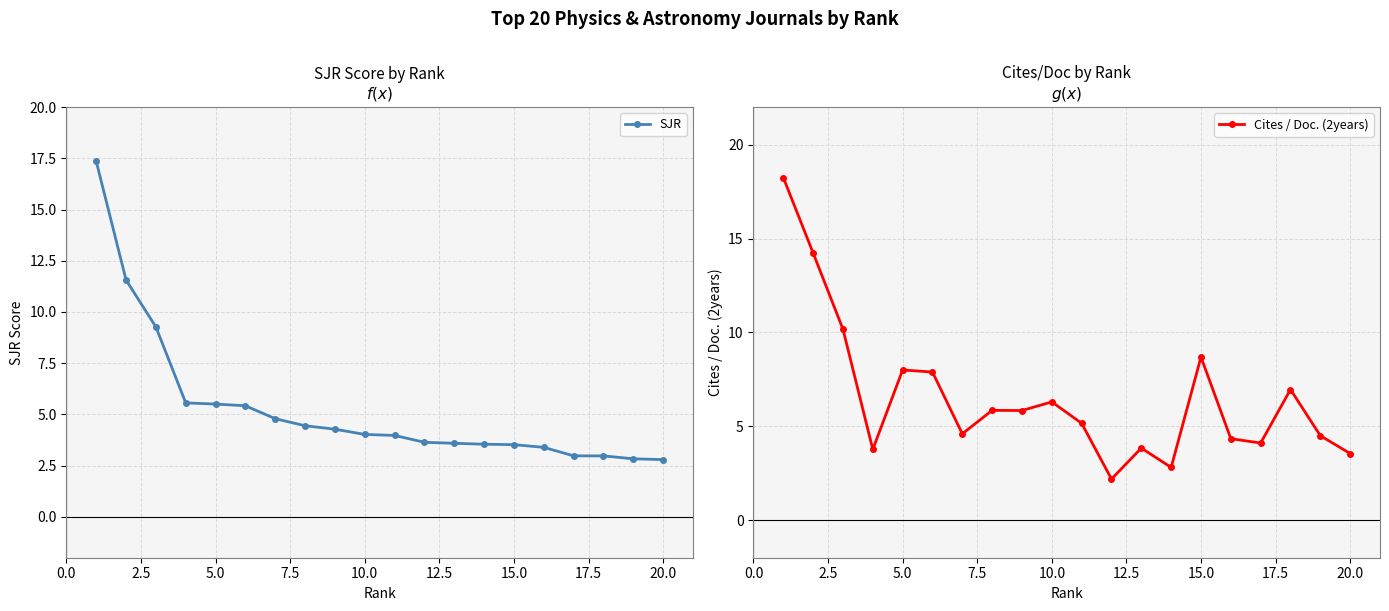

True or false: SJR has a value of 5.5 at 5.0.

True